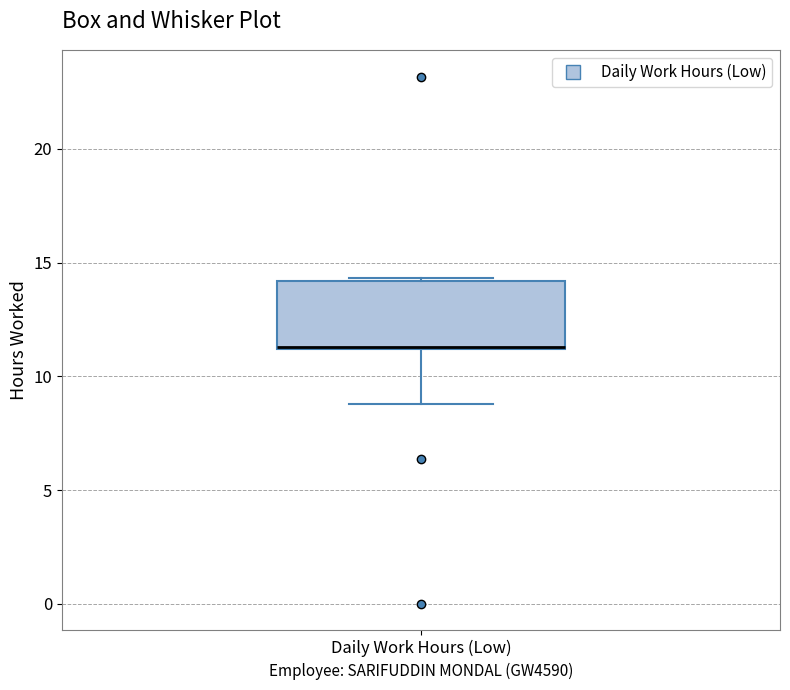

Read this box plot against the y-axis: the position of the median line, the range covered by the box, and the ends of both whiskers. The values are not printed on the chart, so give them approximately, as read against the axis.

median 11.5 (drawn on the box's lower edge), box 11.0 to 14.0, whiskers 9.0 to 14.5